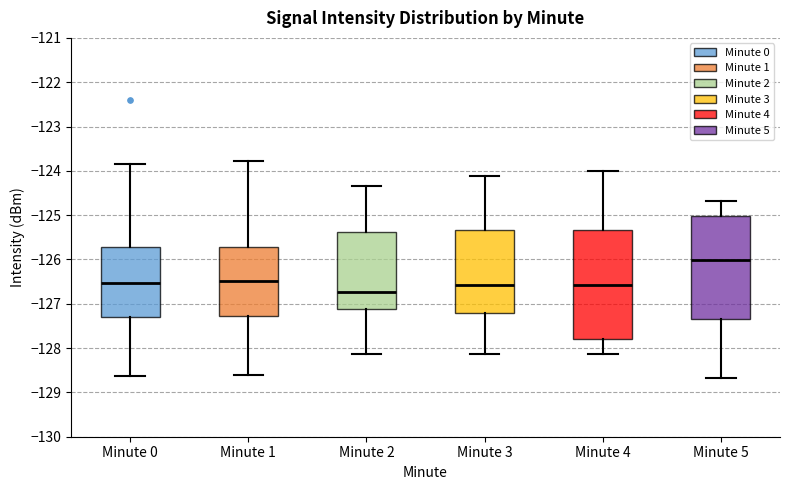

Where does the median line of the box for Minute 0 sit on the y-axis? The values are not printed on the chart, so give them approximately, as read against the axis.

-126.5